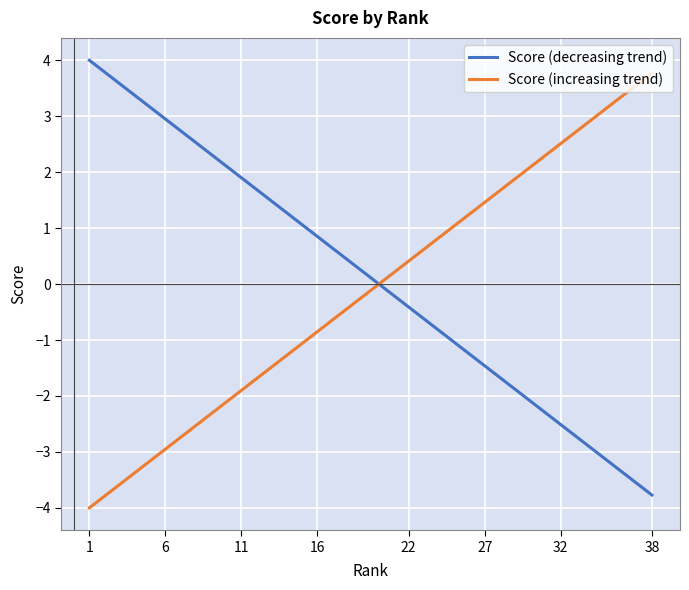

What is the highest value of the Score (increasing trend) series?

3.8